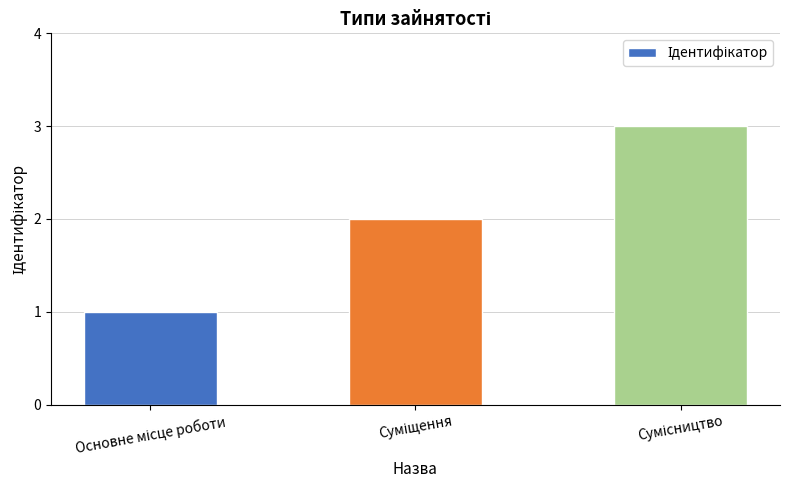

What is the sum of all values?

6